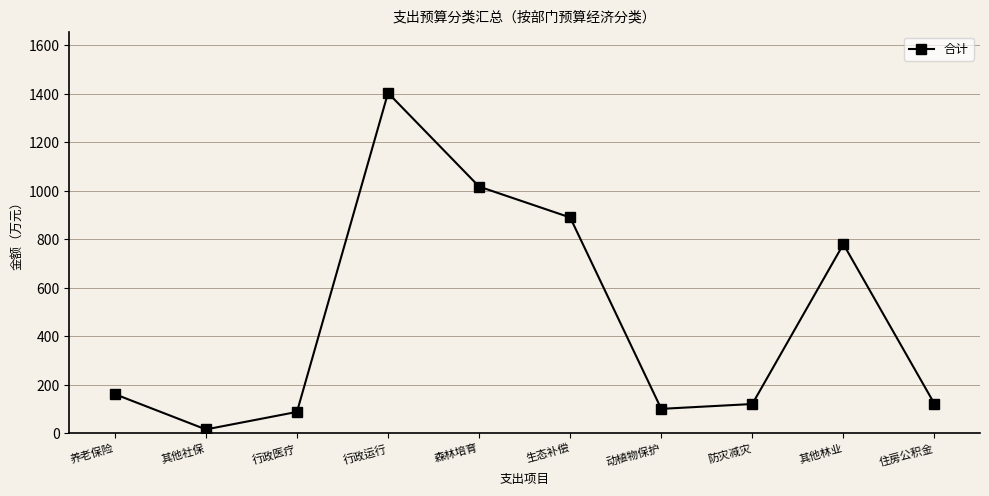

What is the value of the 3rd point from the left?

87.4